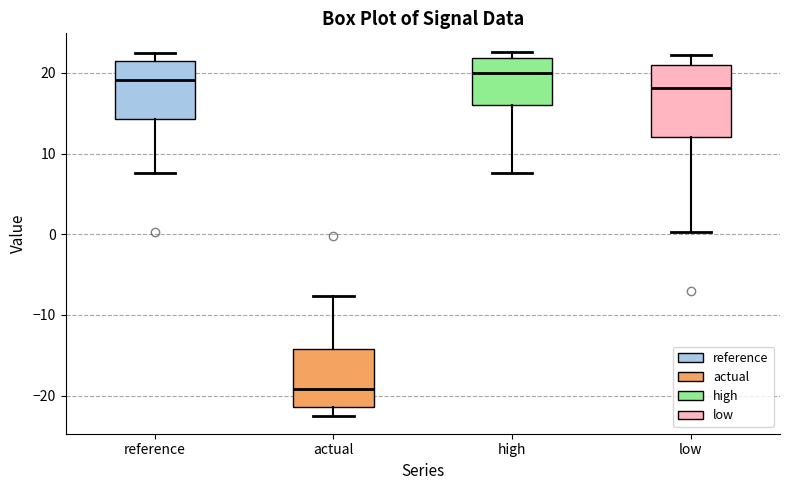

Which box is the tallest, from its lower edge to its upper edge?

low